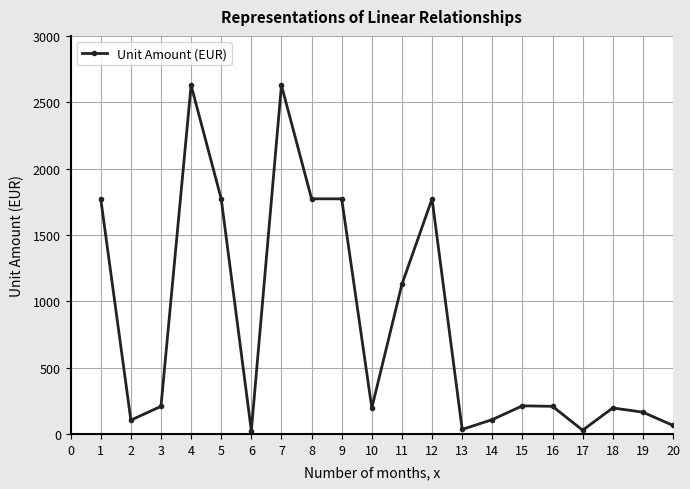

What is the average value?

840